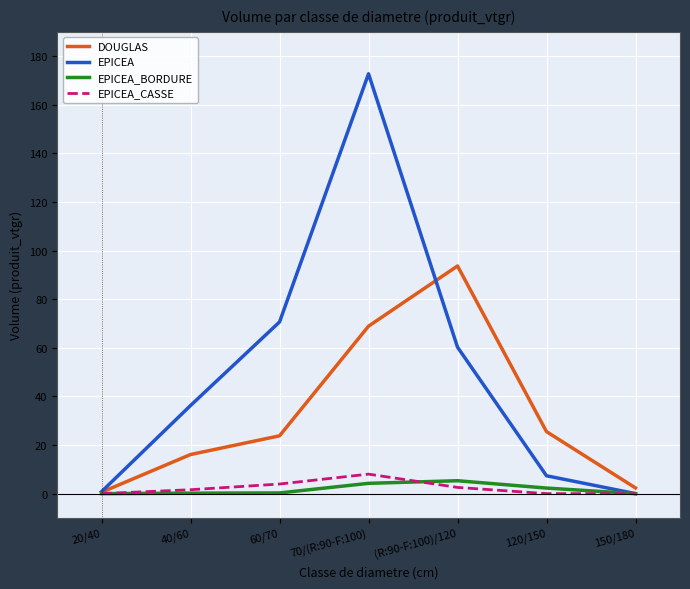

At 120/150, list the series in order from largest to smallest.

DOUGLAS, EPICEA, EPICEA_BORDURE, EPICEA_CASSE